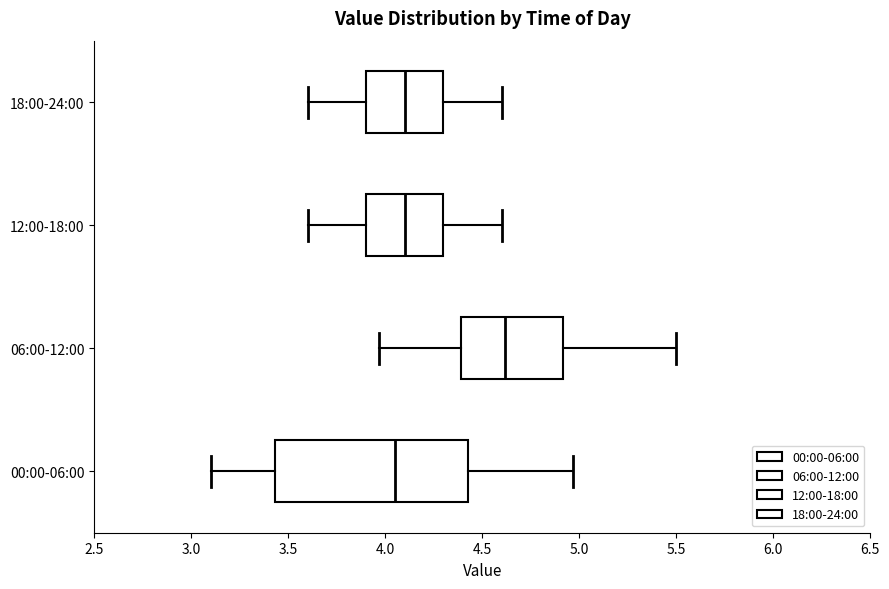

Where is the left edge of the box for 06:00-12:00 on the x-axis? The values are not printed on the chart, so give them approximately, as read against the axis.

4.40